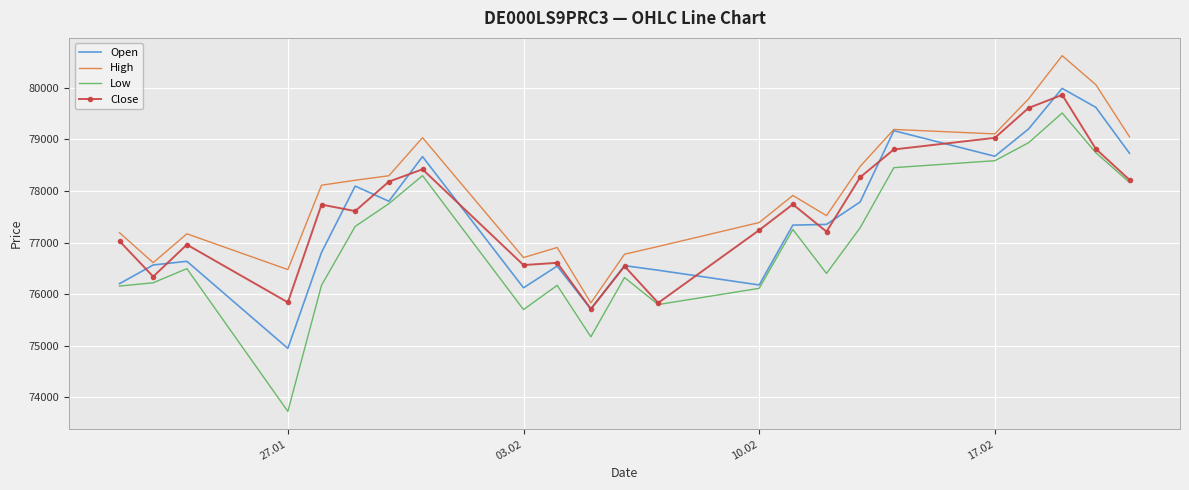

Which series has the widest spread of values?

Low